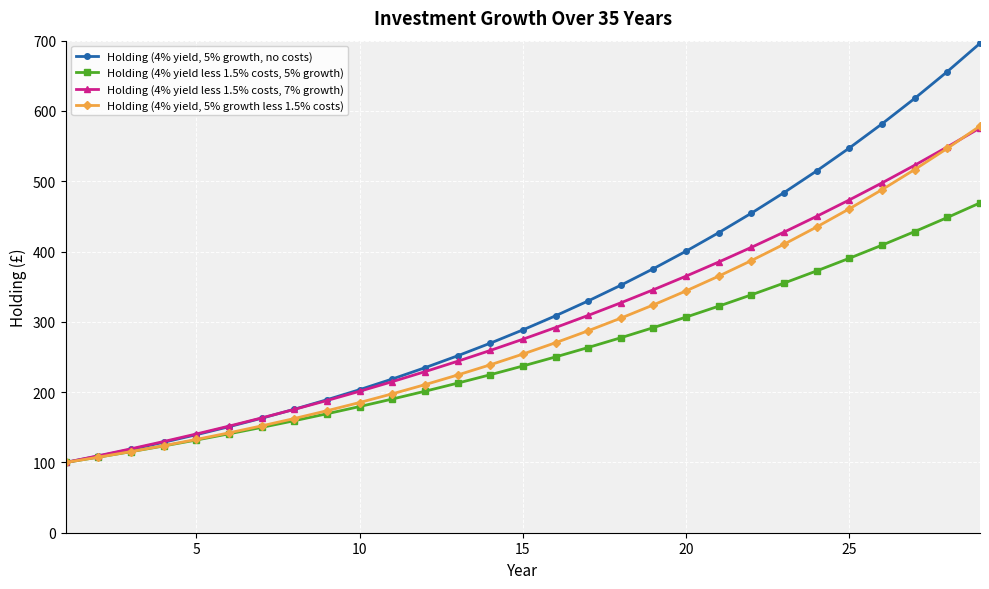

List the series in order of their overall mean, lowest first.

Holding (4% yield less 1.5% costs, 5% growth), Holding (4% yield, 5% growth less 1.5% costs), Holding (4% yield less 1.5% costs, 7% growth), Holding (4% yield, 5% growth, no costs)